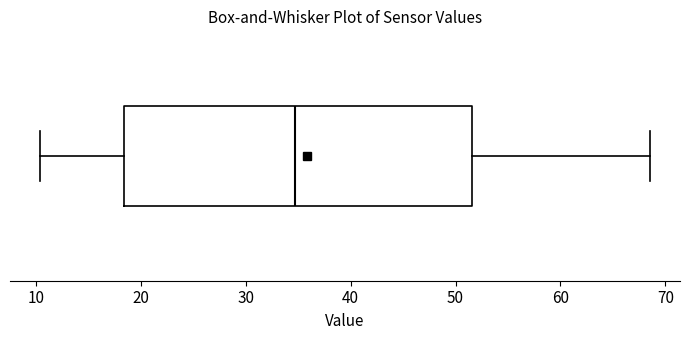

Read this box plot against the x-axis: the position of the median line, the range covered by the box, and the ends of both whiskers. The values are not printed on the chart, so give them approximately, as read against the axis.

median 35, box 18 to 52, whiskers 10 to 69